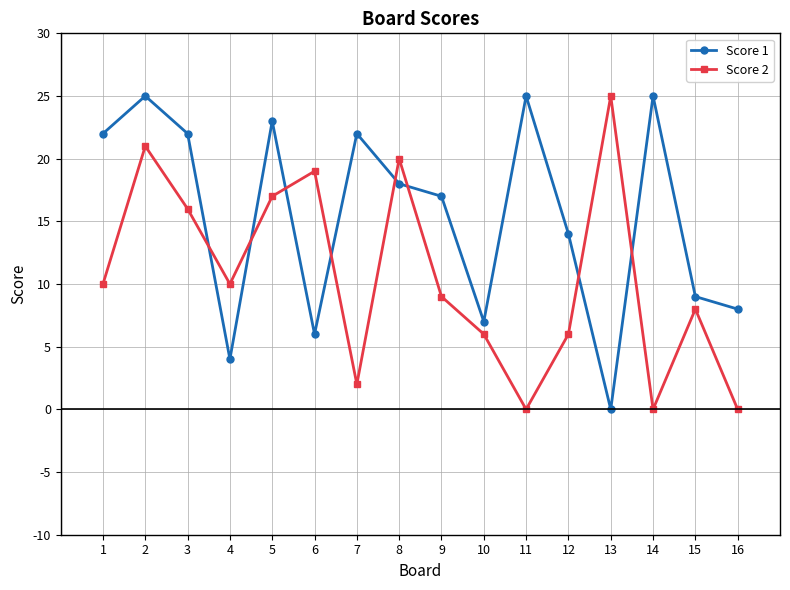

The Score 1 series shows -15 at 13. True or false?

False